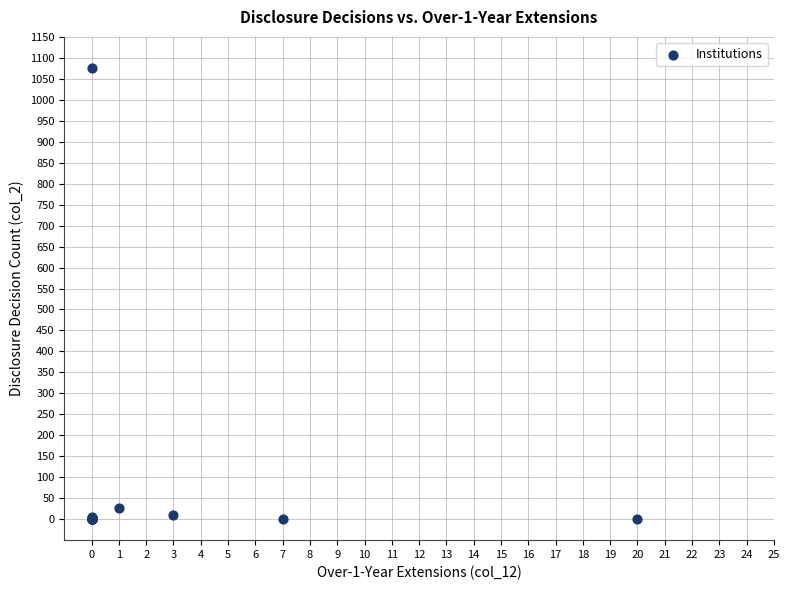

What Y value in the scatter plot is closest to 537?

26